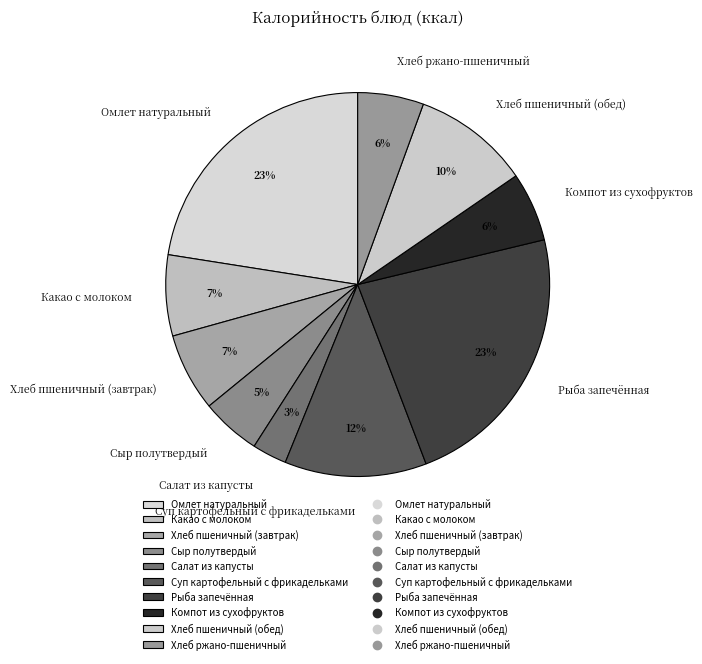

Does Хлеб пшеничный (обед) account for over 50% of the chart?

No